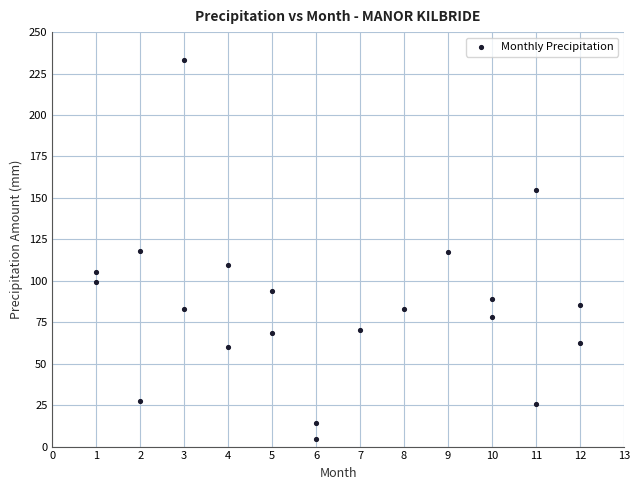

What is the range of Y values (max minus min)?

228.6